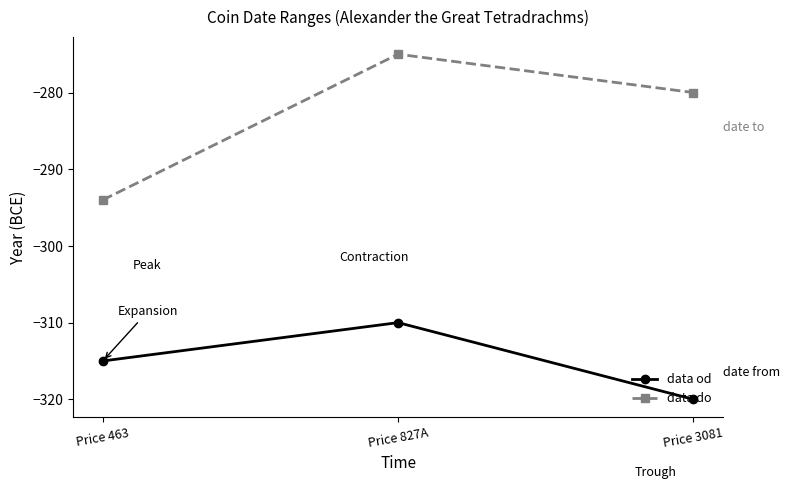

List the series in order of their peak value, highest first.

data do, data od